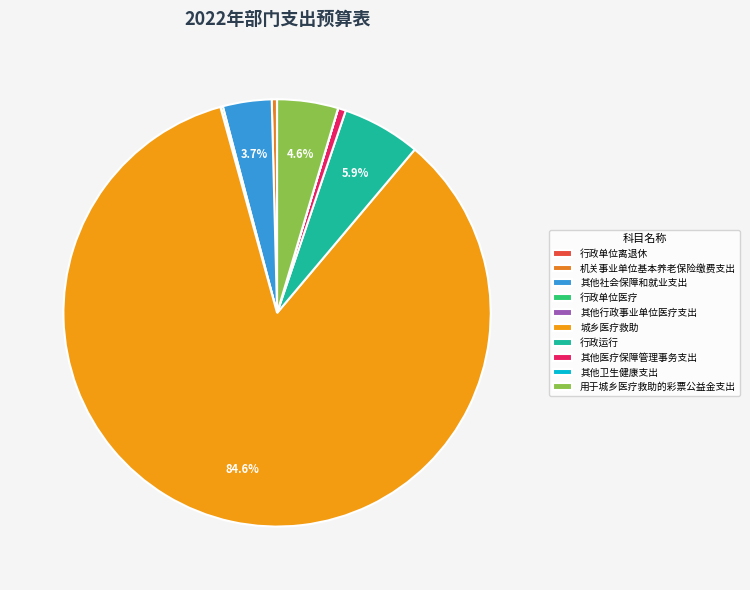

To the nearest percent, what is the average slice percentage?

10%